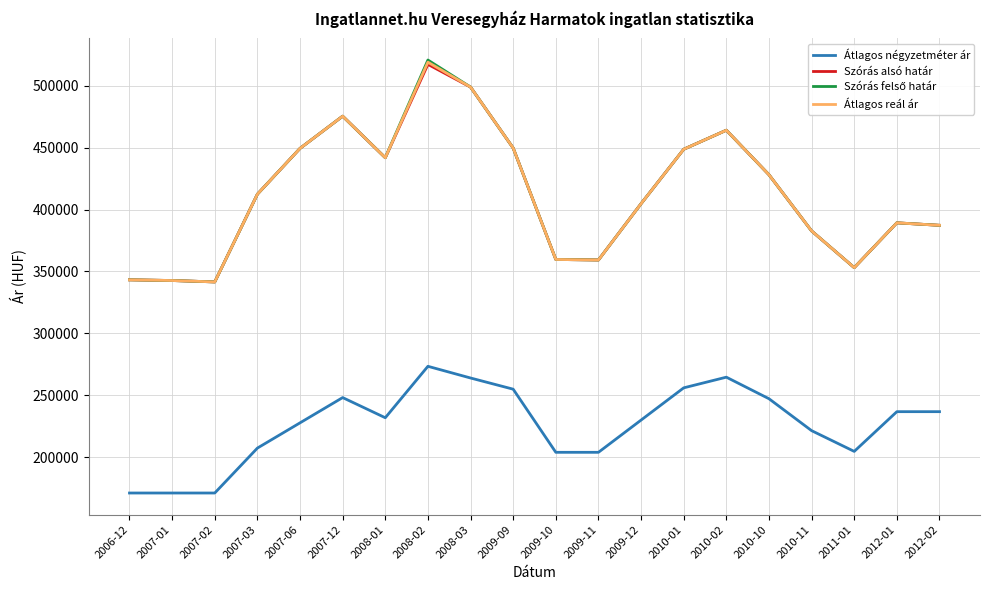

What position from the left is 2009-11?

12